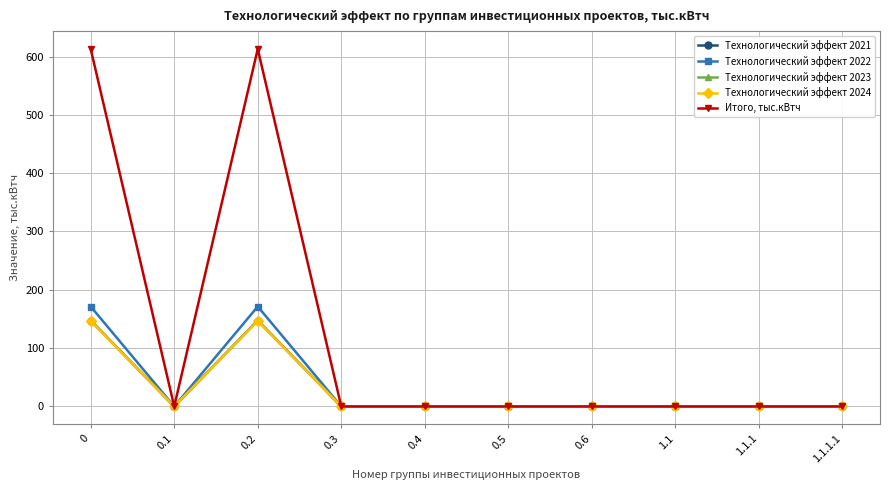

What is the label of the 4th point from the left?

0.3